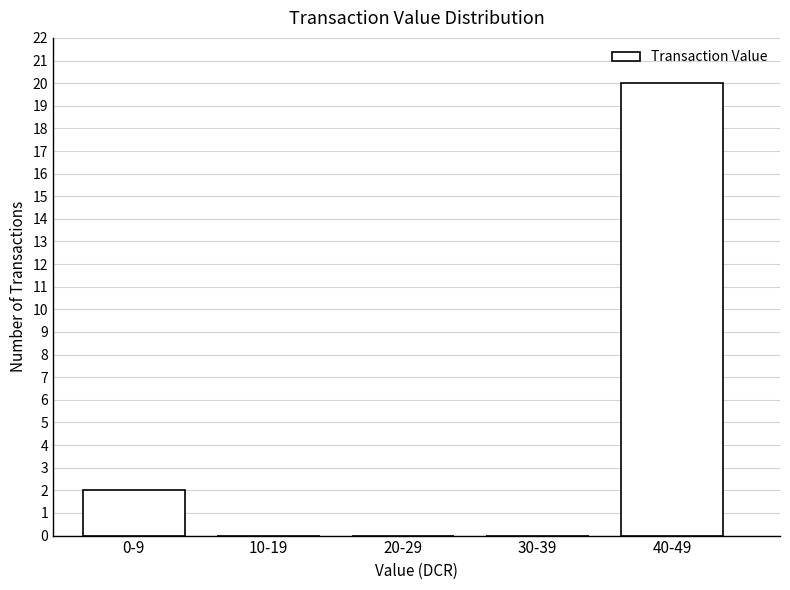

Reading left to right, transcribe all the data shown in this chart.

0-9=2	10-19=0	20-29=0	30-39=0	40-49=20